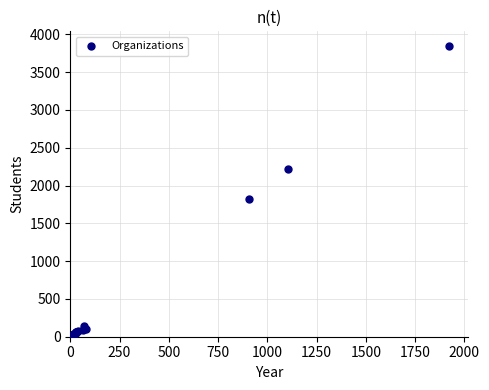

What Y value in the scatter plot is closest to 1924?

1816.8